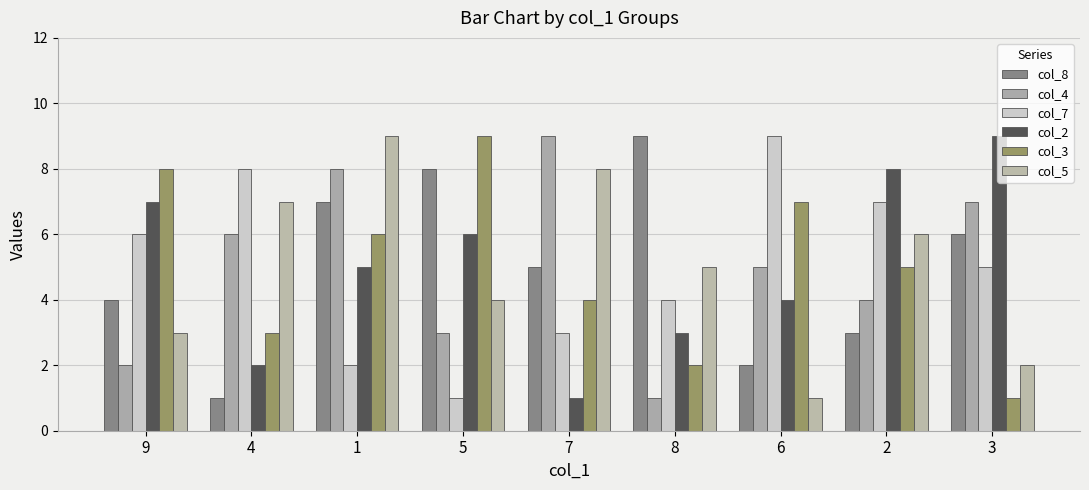

What is the label of the 7th bar from the right?

1